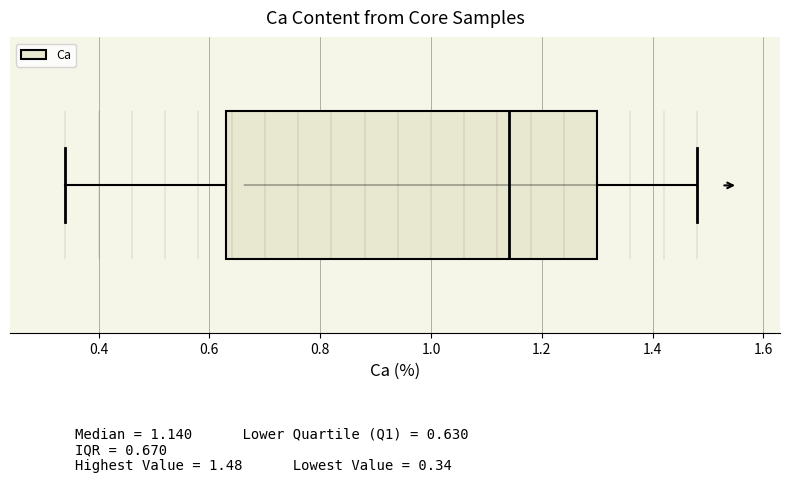

Transcribe this box plot: give where the median line is, the range the box spans, and where the two whiskers end, as read against the x-axis. The values are not printed on the chart, so give them approximately, as read against the axis.

median 1.14, box 0.64 to 1.30, whiskers 0.34 to 1.48